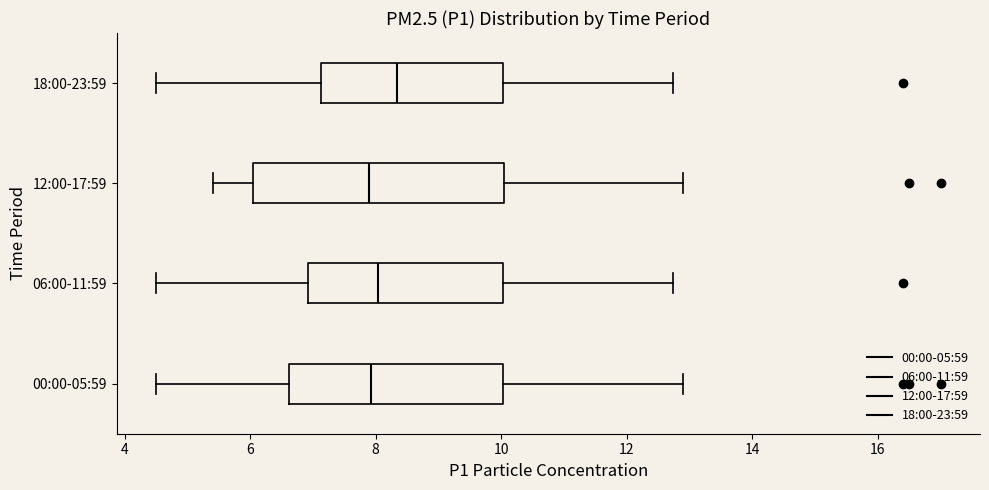

Which box is the widest, from its left edge to its right edge?

12:00-17:59